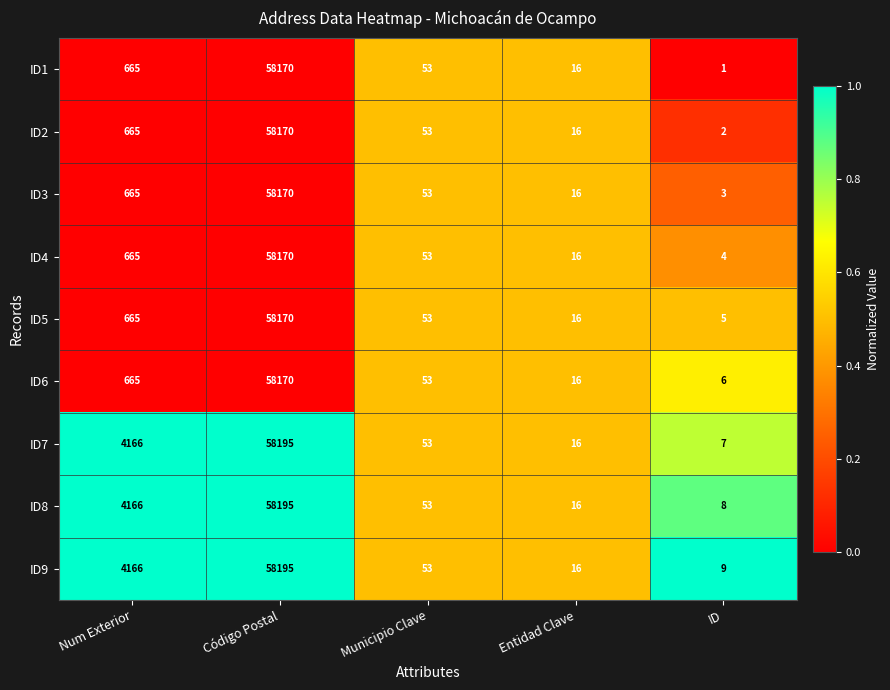

The ID5 series shows 16 at Entidad Clave. True or false?

True